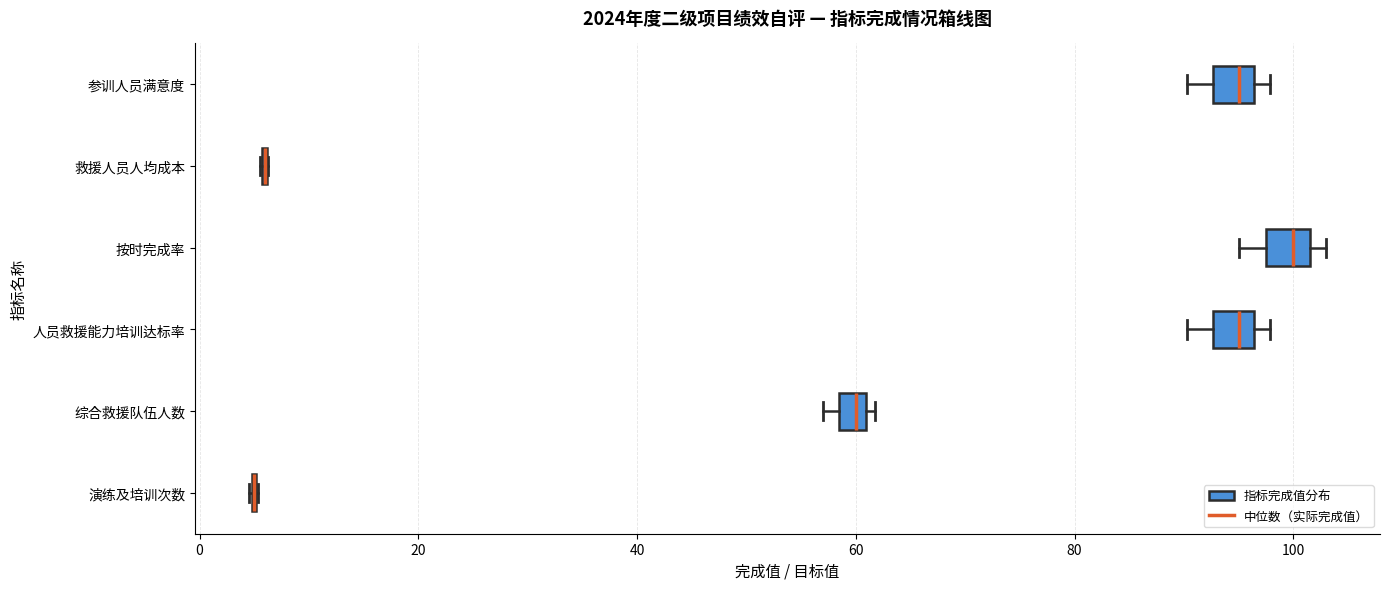

Where does the left whisker of the box for 参训人员满意度 end on the x-axis? The values are not printed on the chart, so give them approximately, as read against the axis.

90